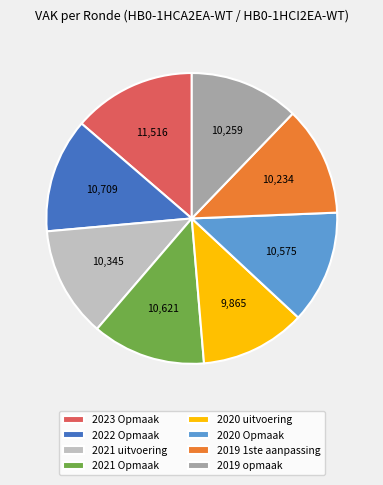

Is there any slice that represents more than half of the pie?

No